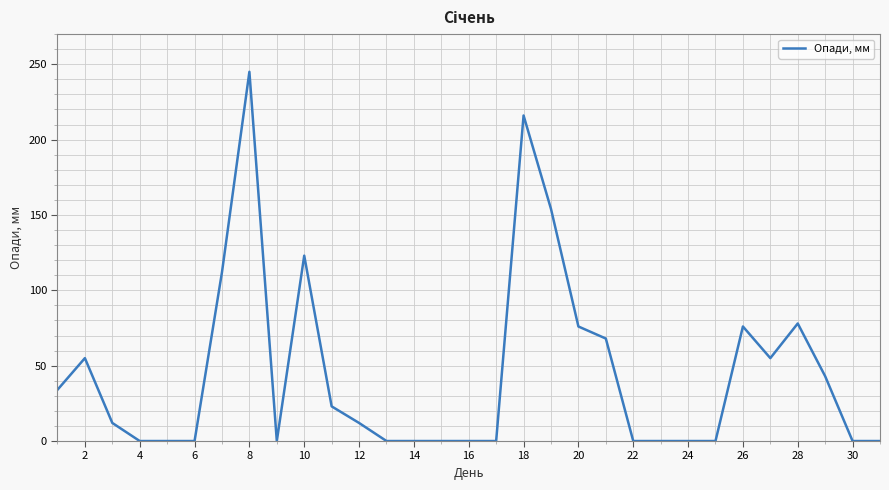

How many lines are shown in the chart?

1